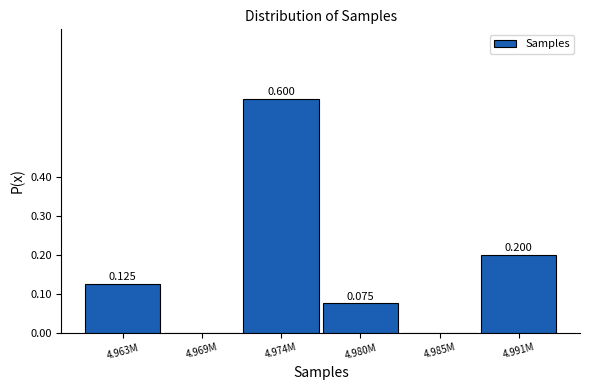

Count the number of values greater than 0.

4